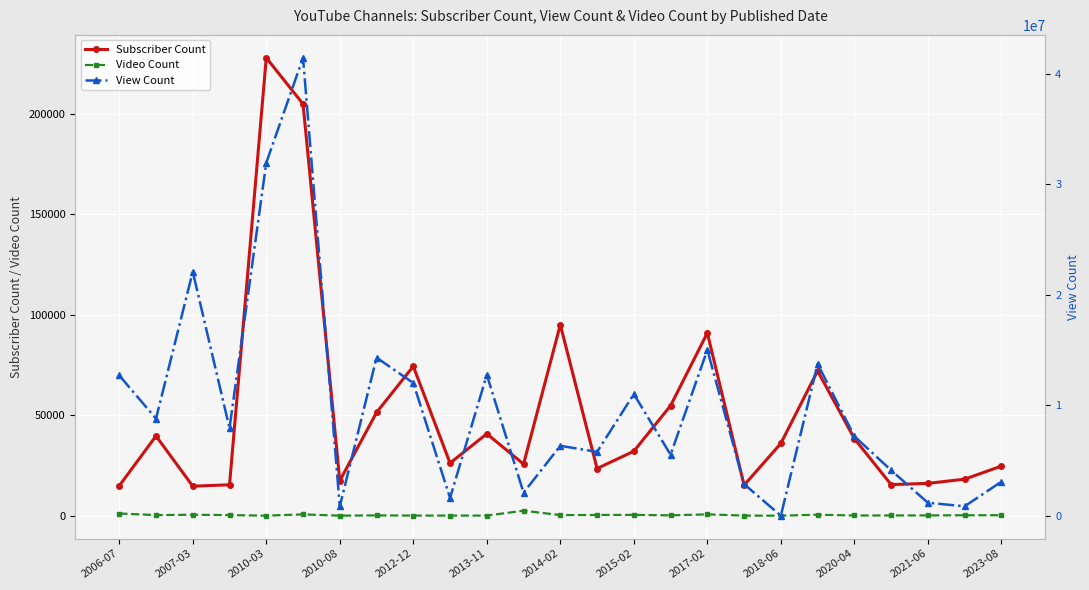

True or false: Video Count and Subscriber Count cross at least once.

False